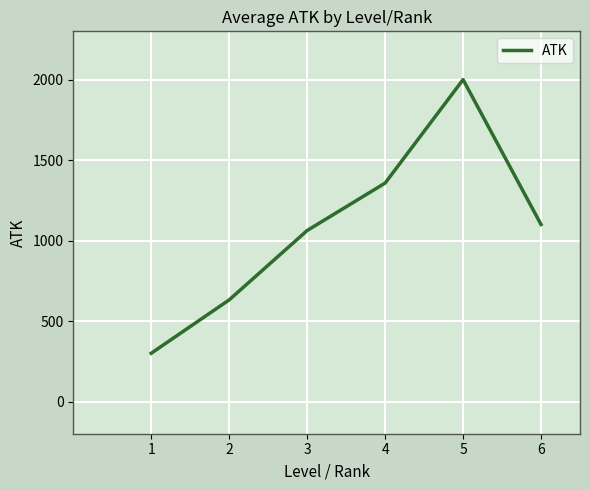

Is this an area chart (filled region under the line)?

No